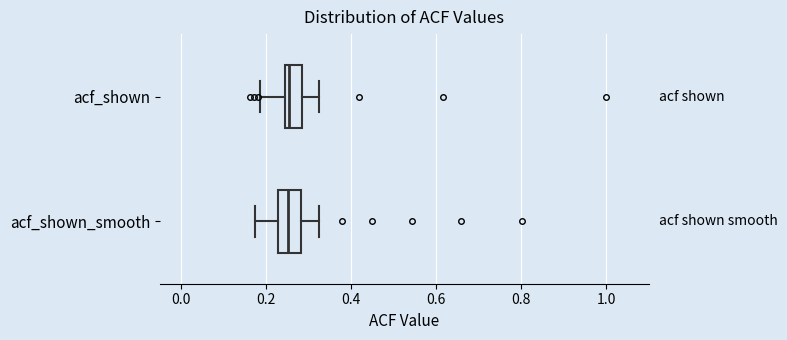

Reading bottom to top, transcribe this box plot: for each box, give where its median line is, the range the box spans, and where its two whiskers end, as read against the x-axis. The values are not printed on the chart, so give them approximately, as read against the axis.

acf_shown_smooth: median 0.26, box 0.22 to 0.28, whiskers 0.18 to 0.32
acf_shown: median 0.26, box 0.24 to 0.28, whiskers 0.18 to 0.32